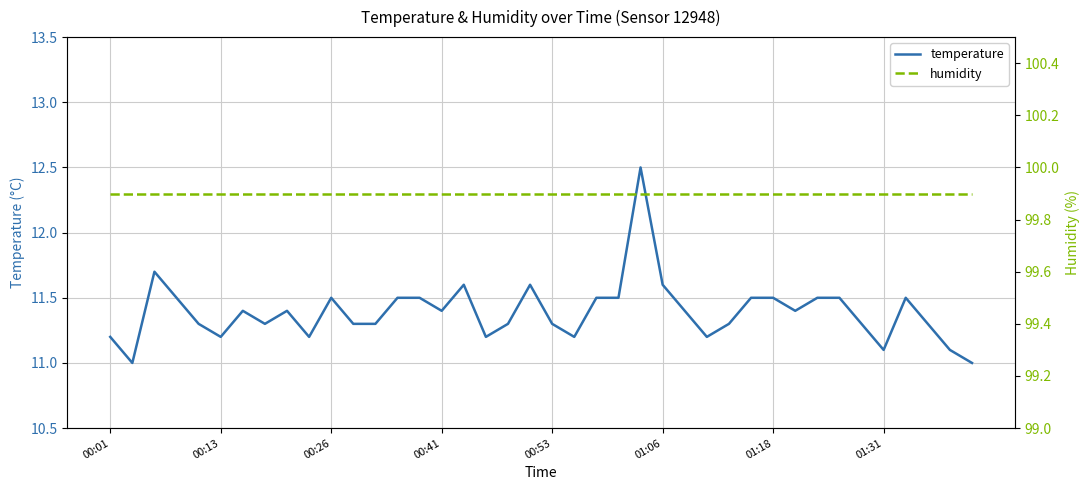

Reading right to left, extract all data points from this chart.

temperature: 11.0	11.1	11.3	11.5	11.1	11.3	11.5	11.5	11.4	11.5	11.5	11.3	11.2	11.4	11.6	12.5	11.5	11.5	11.2	11.3	11.6	11.3	11.2	11.6	11.4	11.5	11.5	11.3	11.3	11.5	11.2	11.4	11.3	11.4	11.2	11.3	11.5	11.7	11.0	11.2
humidity: 99.9	99.9	99.9	99.9	99.9	99.9	99.9	99.9	99.9	99.9	99.9	99.9	99.9	99.9	99.9	99.9	99.9	99.9	99.9	99.9	99.9	99.9	99.9	99.9	99.9	99.9	99.9	99.9	99.9	99.9	99.9	99.9	99.9	99.9	99.9	99.9	99.9	99.9	99.9	99.9